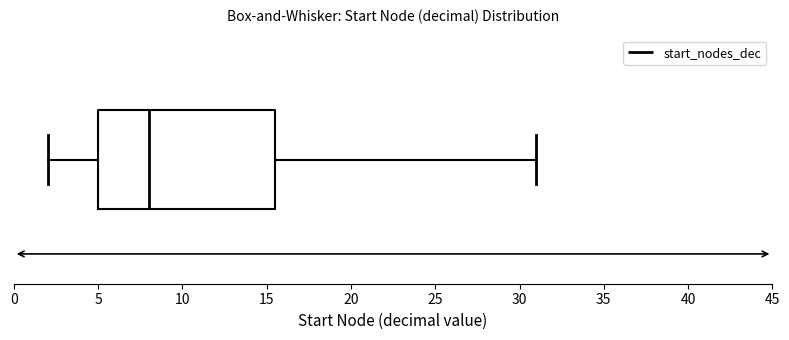

Read this box plot against the x-axis: the position of the median line, the range covered by the box, and the ends of both whiskers. The values are not printed on the chart, so give them approximately, as read against the axis.

median 8.0, box 5.0 to 15.5, whiskers 2.0 to 31.0